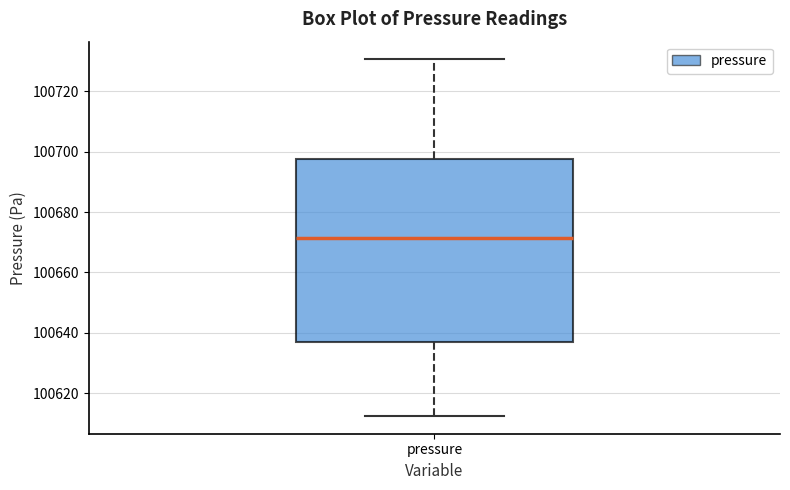

Where does the upper whisker of the box for pressure end on the y-axis? The values are not printed on the chart, so give them approximately, as read against the axis.

100730